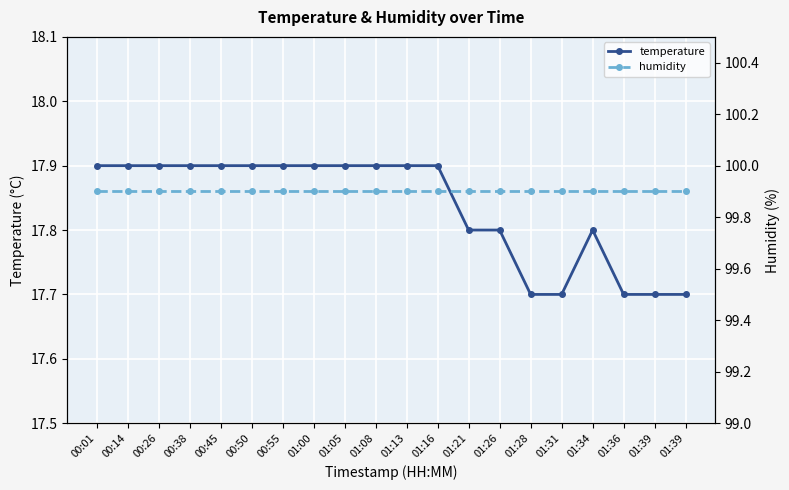

The temperature series shows 17.9 at 01:08. True or false?

True